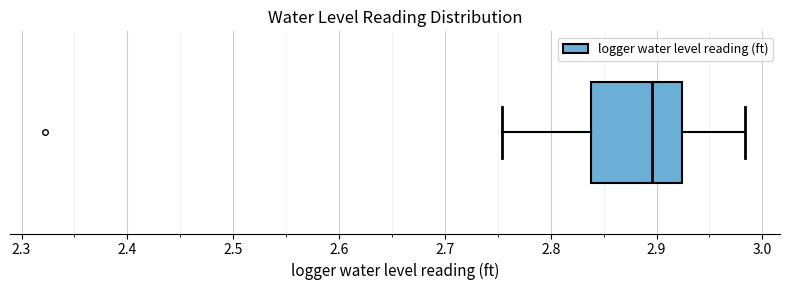

Read this box plot against the x-axis: the position of the median line, the range covered by the box, and the ends of both whiskers. The values are not printed on the chart, so give them approximately, as read against the axis.

median 2.90, box 2.84 to 2.92, whiskers 2.75 to 2.98